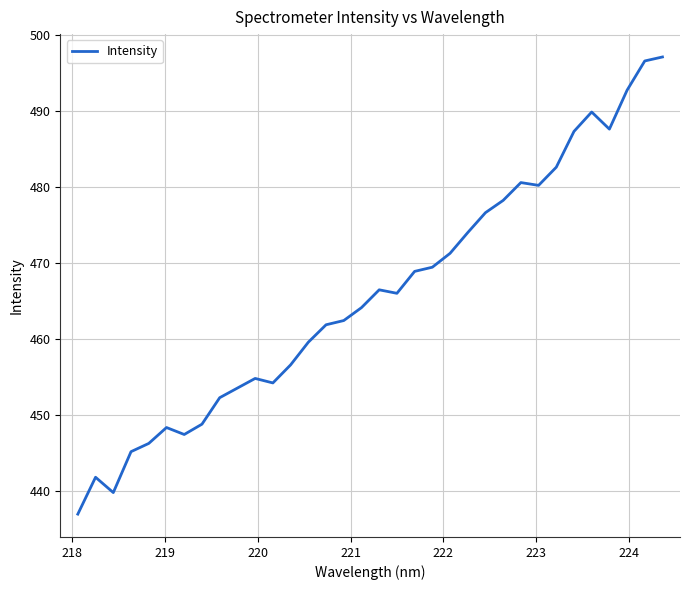

What is the maximum value shown in the chart?

497.1